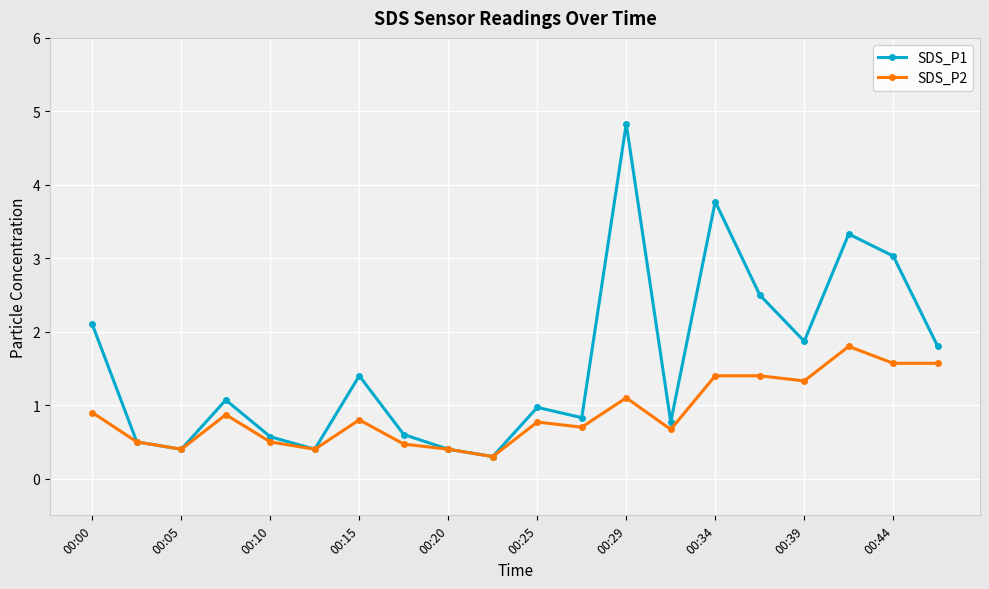

Reading left to right, what are all the values shown in this chart?

SDS_P1: 2.1	0.5	0.4	1.1	0.6	0.4	1.4	0.6	0.4	0.3	1.0	0.8	4.8	0.8	3.8	2.5	1.9	3.3	3.0	1.8
SDS_P2: 0.9	0.5	0.4	0.9	0.5	0.4	0.8	0.5	0.4	0.3	0.8	0.7	1.1	0.7	1.4	1.4	1.3	1.8	1.6	1.6